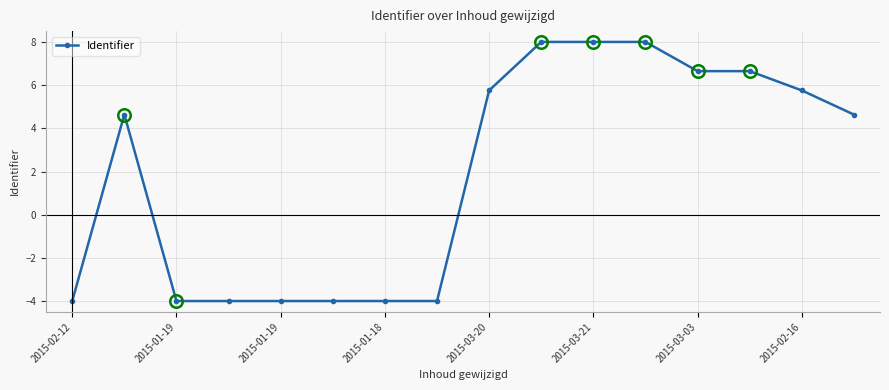

What is the maximum value shown in the chart?

8.0